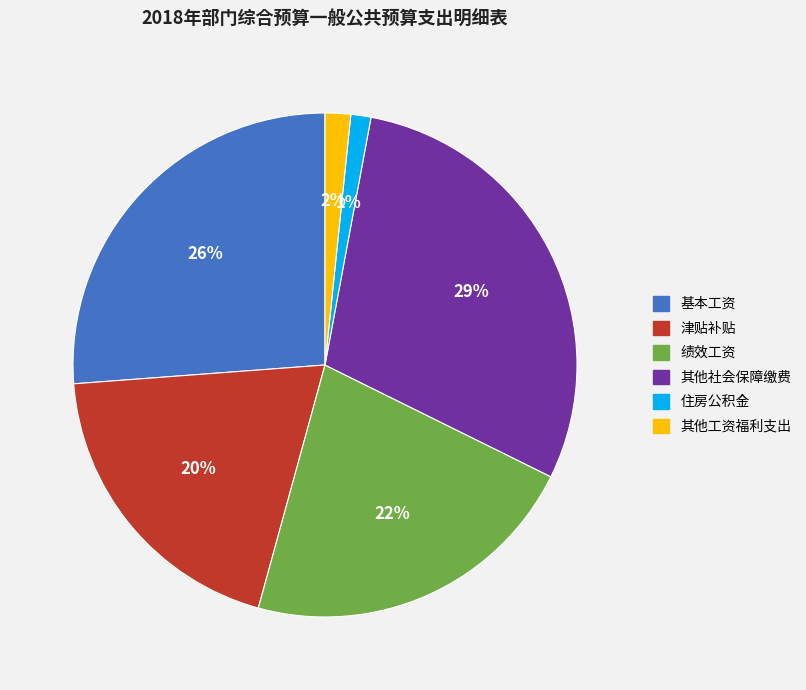

Which category has the biggest portion of the pie?

其他社会保障缴费